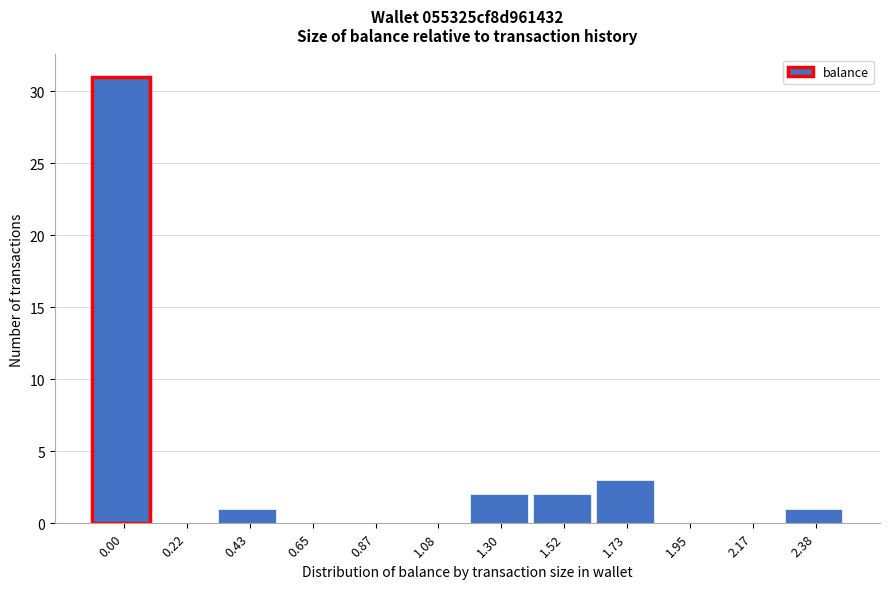

Reading left to right, transcribe all the data shown in this chart.

0.00=31	0.22=0	0.43=1	0.65=0	0.87=0	1.08=0	1.30=2	1.52=2	1.73=3	1.95=0	2.17=0	2.38=1